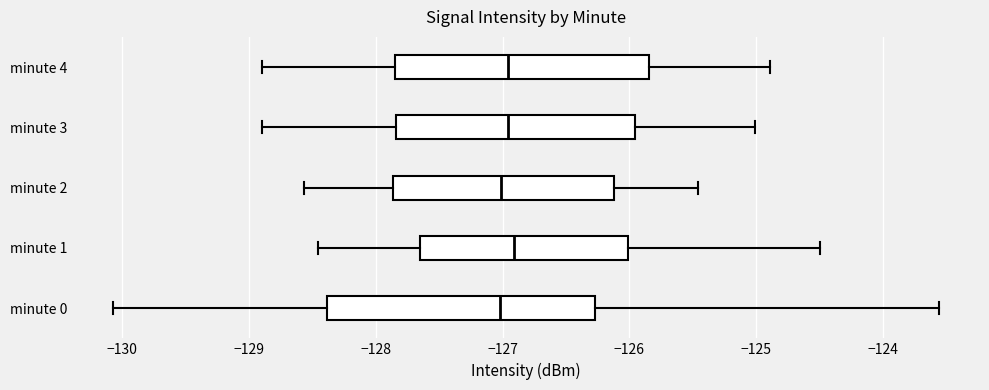

Where does the left whisker of the box for minute 3 end on the x-axis? The values are not printed on the chart, so give them approximately, as read against the axis.

-128.9